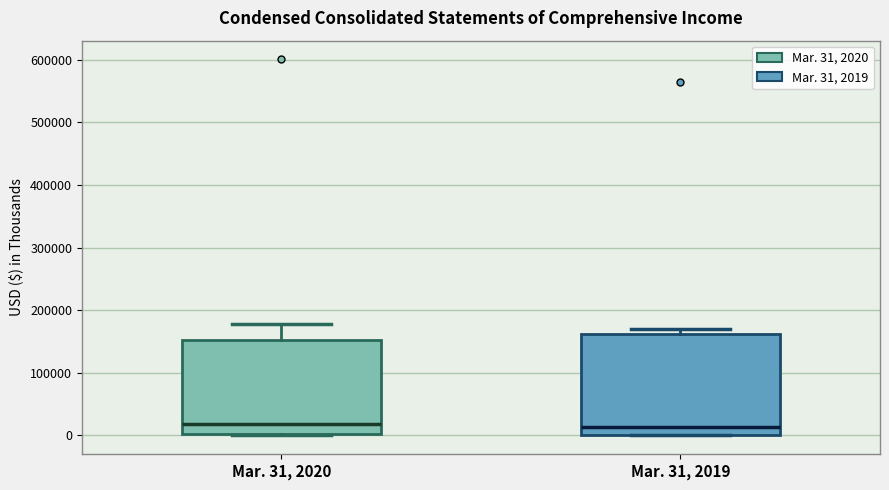

Comparing the boxes themselves (not the whiskers), which one is the tallest?

Mar. 31, 2019